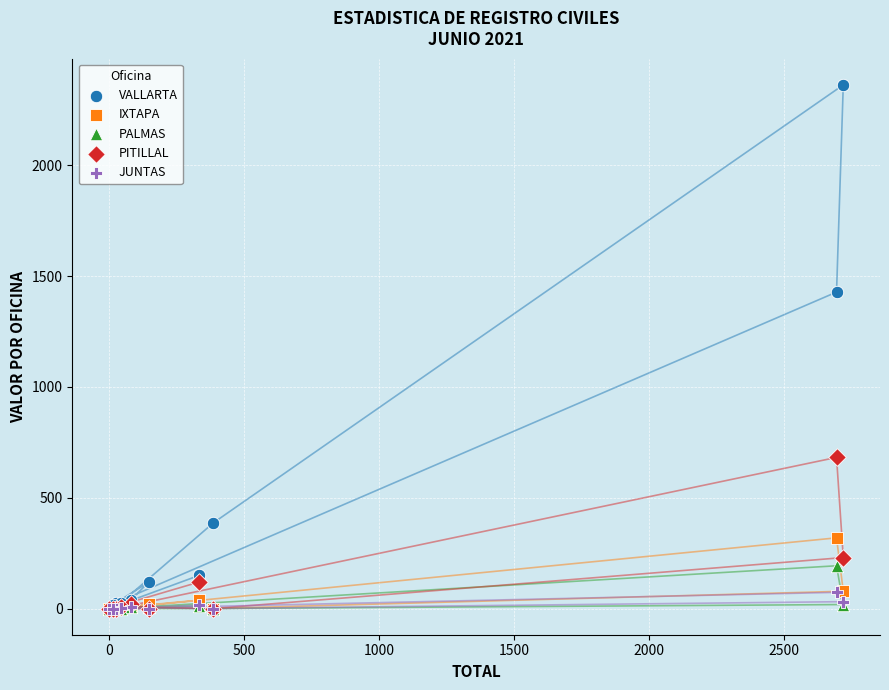

Across all series, what Y value is closest to 1181?

1428